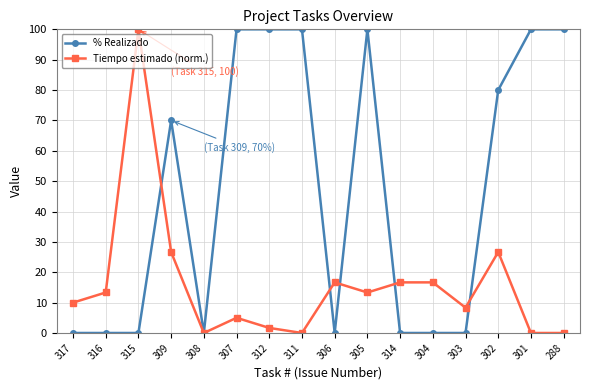

At which label does Tiempo estimado (norm.) reach its peak?

315